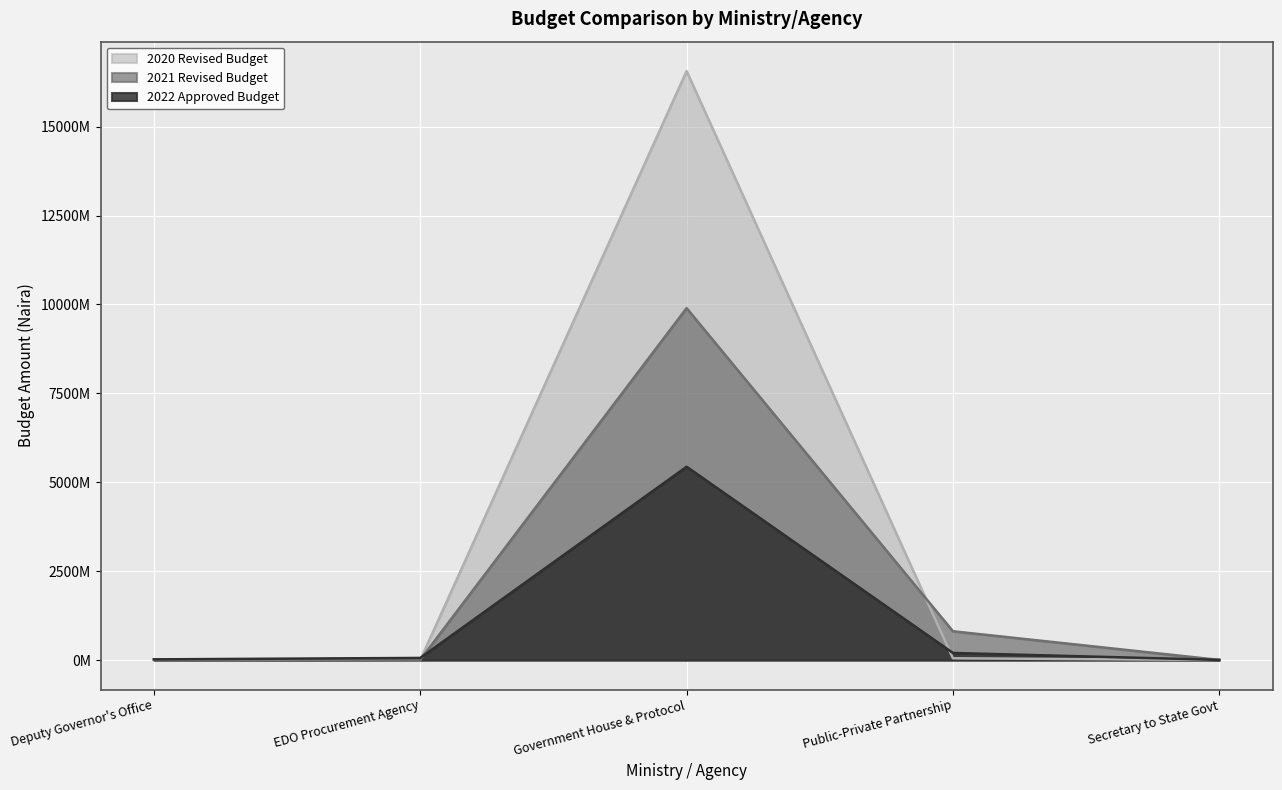

Reading left to right, what are all the values shown in this chart?

2020 Revised Budget: 20000000	0	16563000000	50000000	2000000
2021 Revised Budget: 20000000	8000000	9897404798	810000000	4000000
2022 Approved Budget: 20000000	60000000	5436550180	200000000	5000000